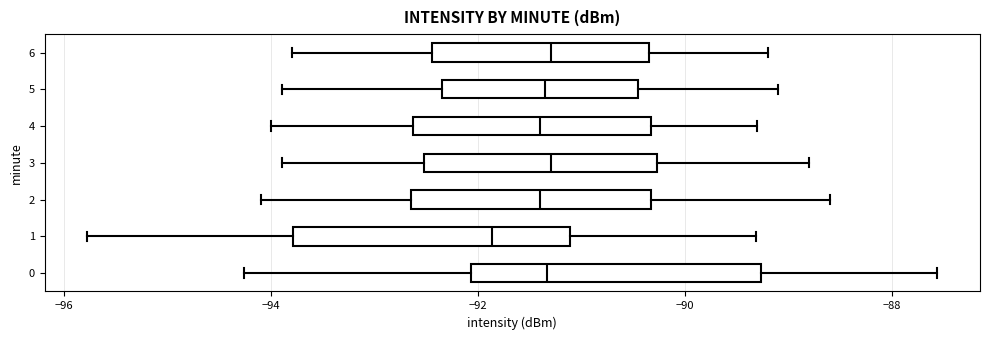

Reading bottom to top, transcribe this box plot: for each box, give where its median line is, the range the box spans, and where its two whiskers end, as read against the x-axis. The values are not printed on the chart, so give them approximately, as read against the axis.

0: median -91.4, box -92.0 to -89.2, whiskers -94.2 to -87.6
1: median -91.8, box -93.8 to -91.2, whiskers -95.8 to -89.4
2: median -91.4, box -92.6 to -90.4, whiskers -94.0 to -88.6
3: median -91.2, box -92.6 to -90.2, whiskers -93.8 to -88.8
4: median -91.4, box -92.6 to -90.4, whiskers -94.0 to -89.2
5: median -91.4, box -92.4 to -90.4, whiskers -93.8 to -89.0
6: median -91.2, box -92.4 to -90.4, whiskers -93.8 to -89.2